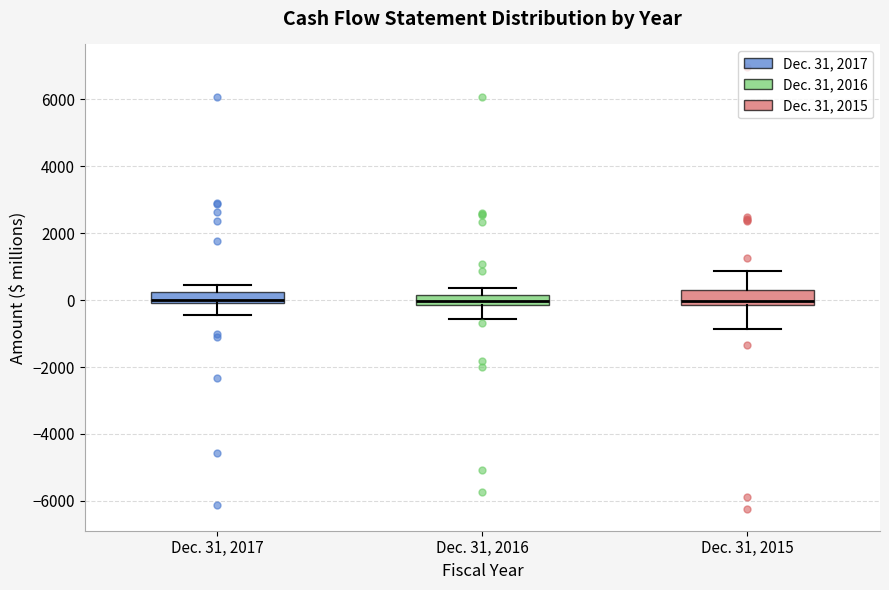

Reading left to right, read every box against the y-axis: the position of its median line, the range the box covers, and the ends of its whiskers. The values are not printed on the chart, so give them approximately, as read against the axis.

Dec. 31, 2017: median 0 (just above the box's lower edge), box 0 to 200, whiskers -400 to 400
Dec. 31, 2016: median 0, box -200 to 200, whiskers -600 to 400
Dec. 31, 2015: median 0, box -200 to 400, whiskers -800 to 800